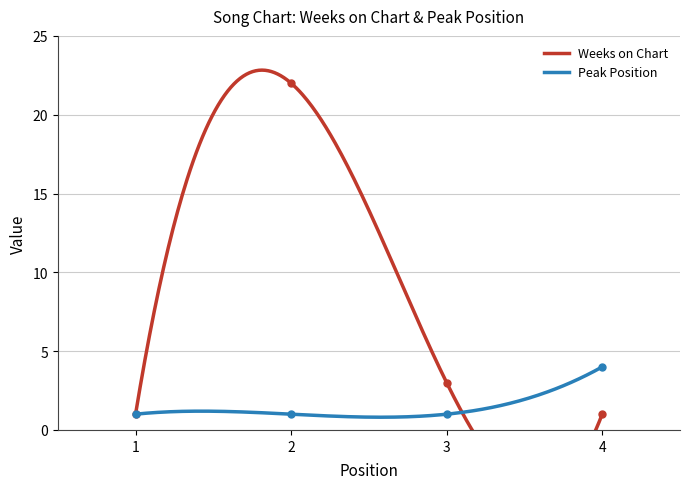

True or false: Weeks on Chart and Peak Position cross at least once.

True